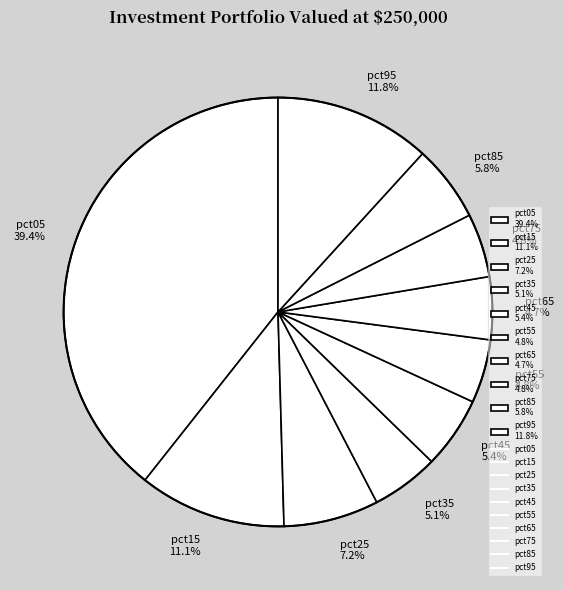

Does any single category account for the majority?

No